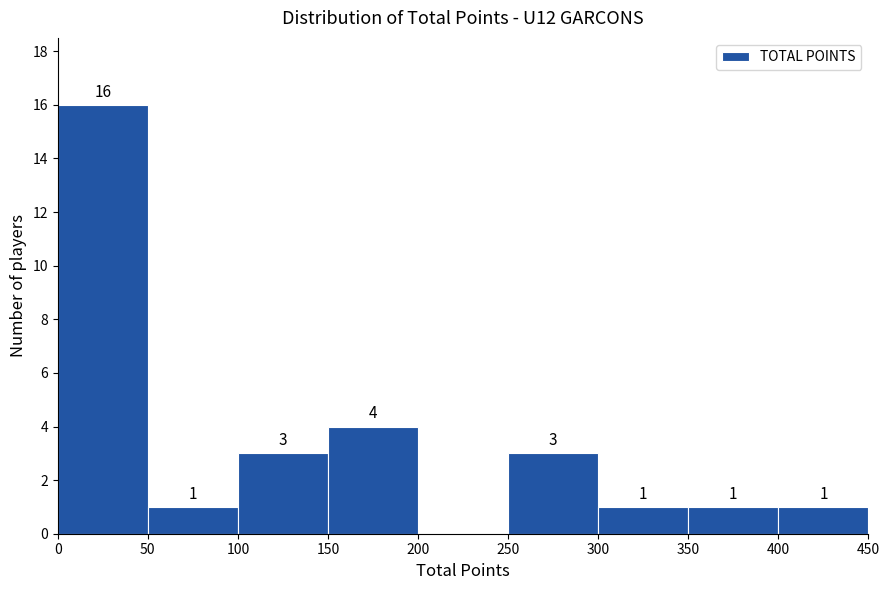

Over which range of the x-axis is the bar tallest?

0 to 50